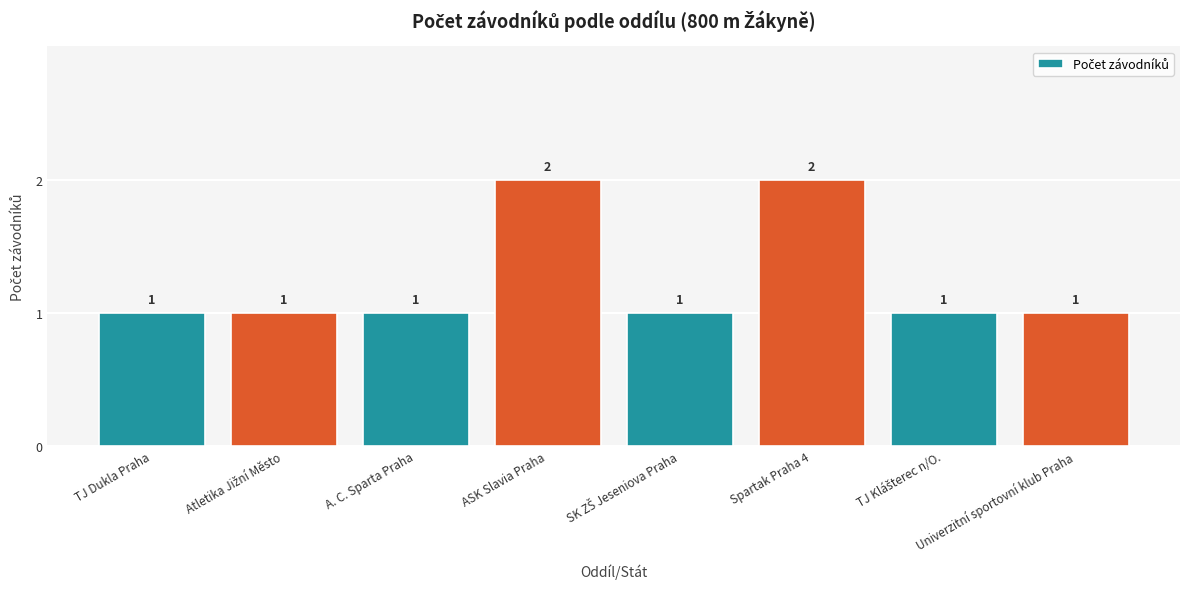

What is the ratio of the value at A. C. Sparta Praha to the value at TJ Dukla Praha?

1.0